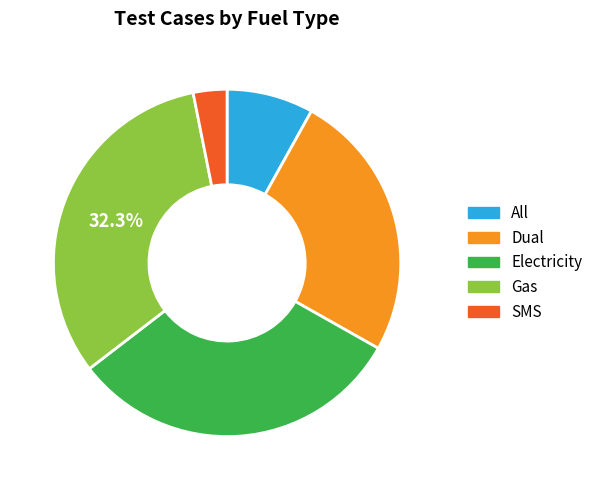

Combined, do SMS and All account for over 50%?

No